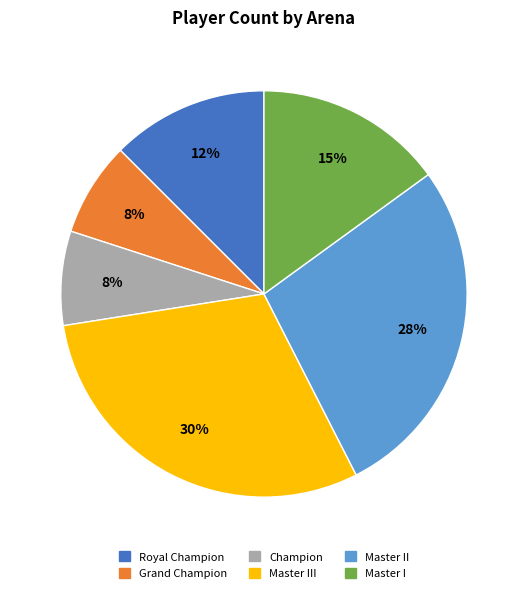

Is there any slice that represents more than half of the pie?

No